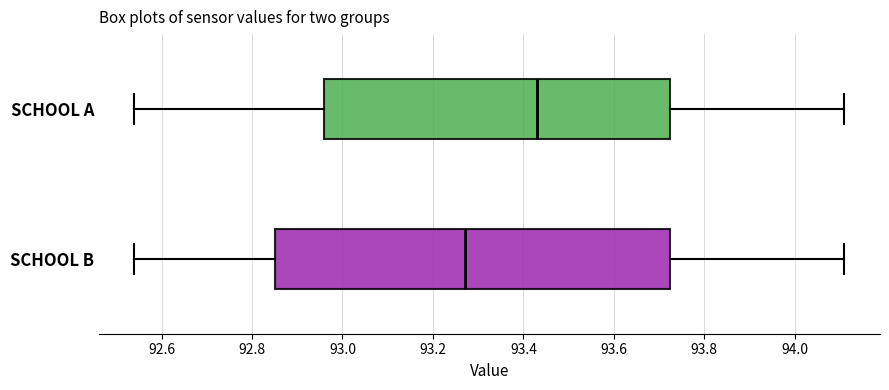

Where does the right whisker of the box for SCHOOL B end on the x-axis? The values are not printed on the chart, so give them approximately, as read against the axis.

94.12